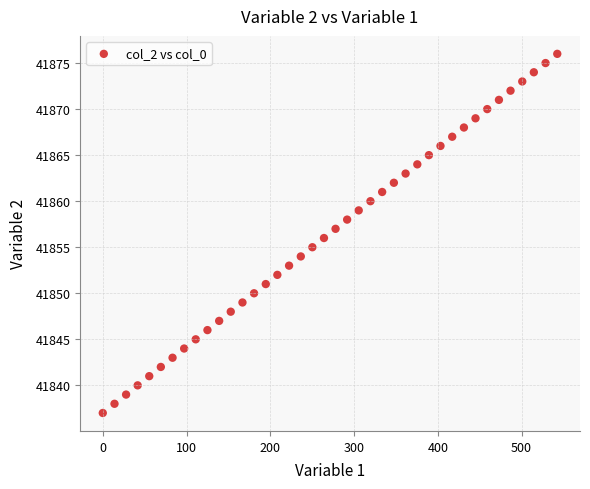

What is the range of Y values (max minus min)?

39